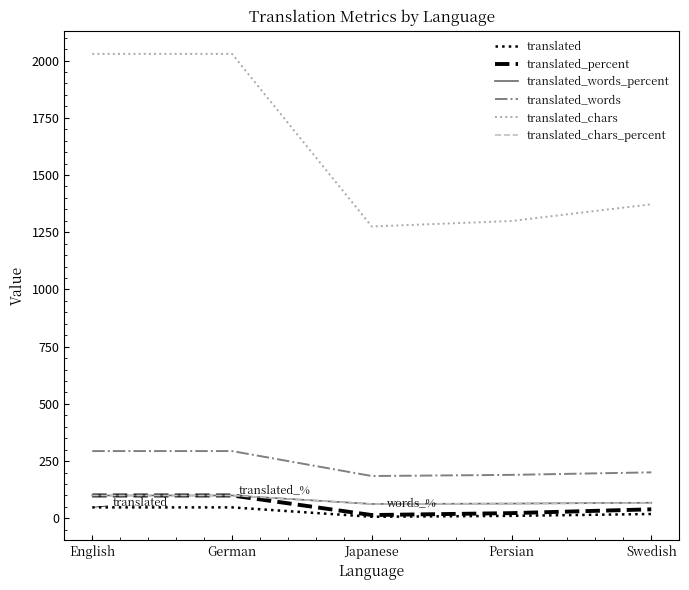

What is the approximate value of translated_percent at English?

100.0